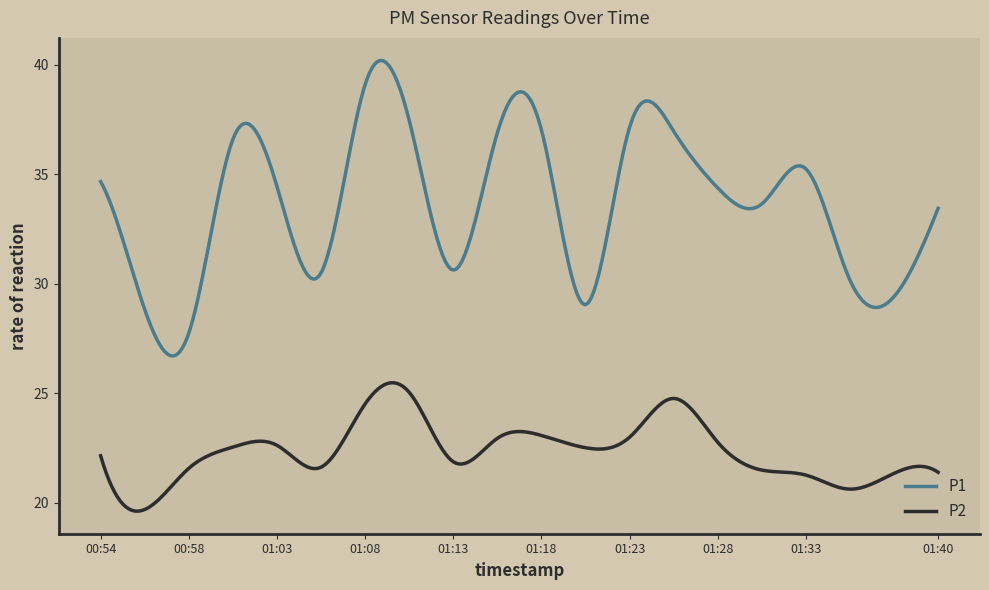

What is the greatest value displayed?

40.2